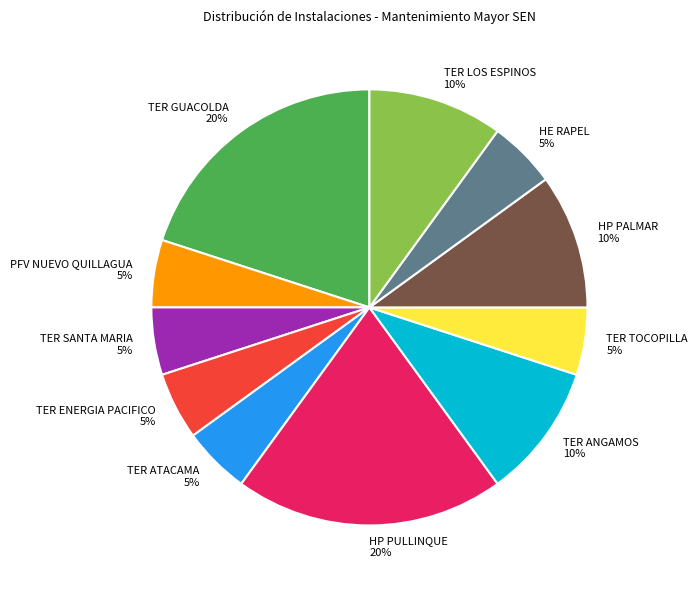

What is the ratio of the value at TER ATACAMA to the value at TER TOCOPILLA?

1.0